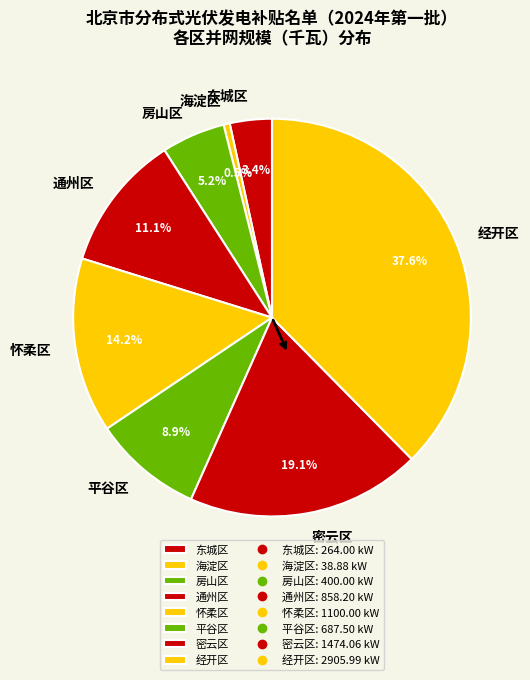

Which slice is the smallest?

海淀区